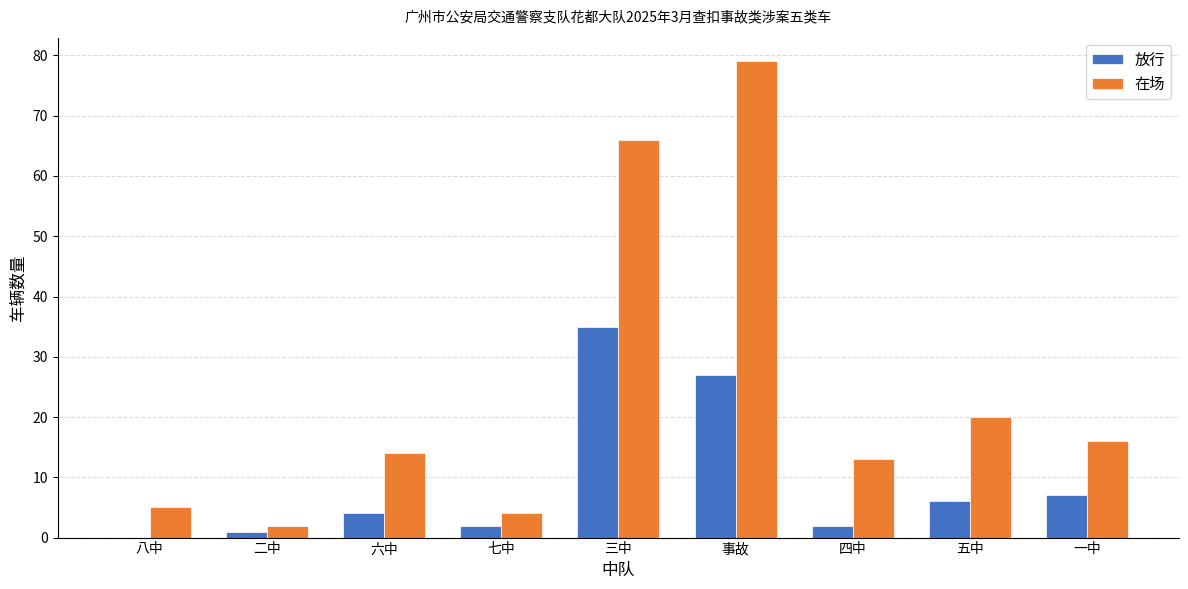

How many series are shown in this chart?

2